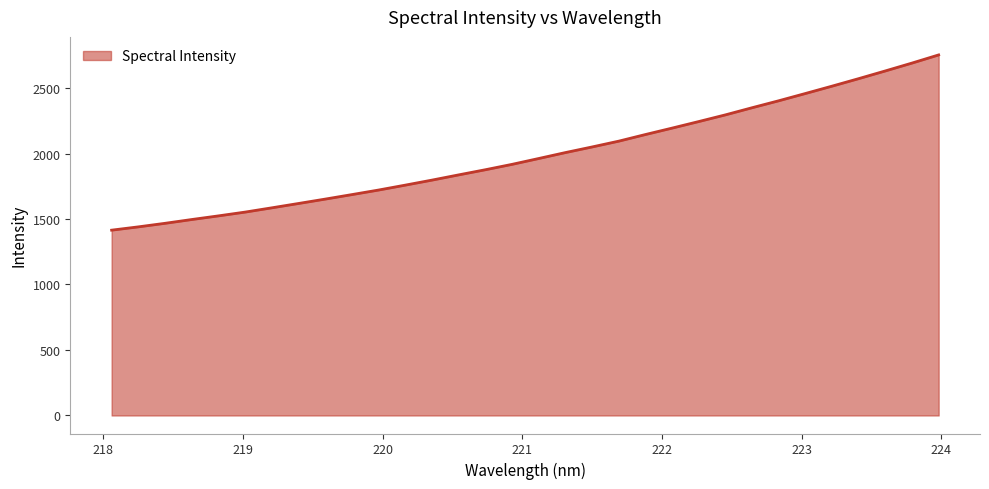

What is the difference between the maximum and minimum values?

1337.9